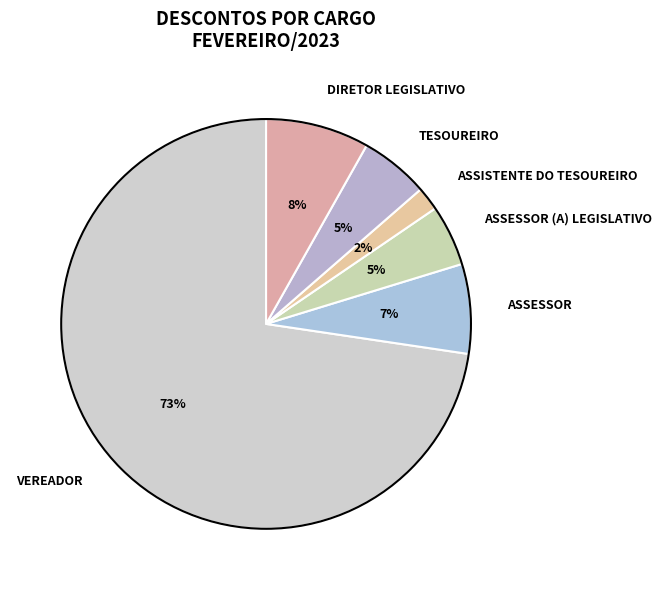

Combined, do DIRETOR LEGISLATIVO and TESOUREIRO account for over 50%?

No